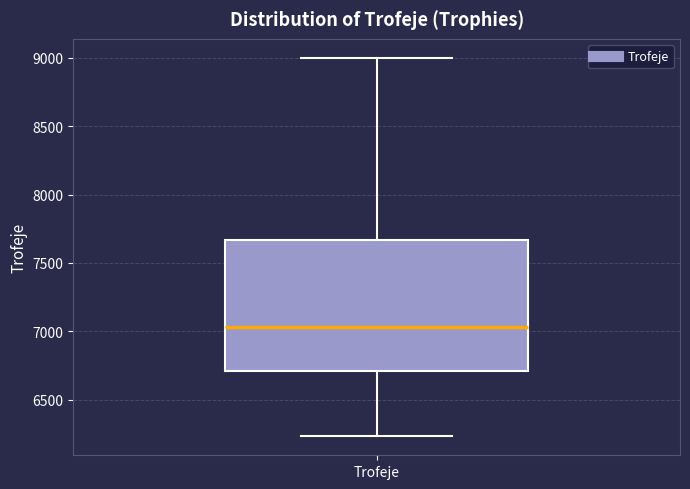

Where is the lower edge of the box for Trofeje on the y-axis? The values are not printed on the chart, so give them approximately, as read against the axis.

6700